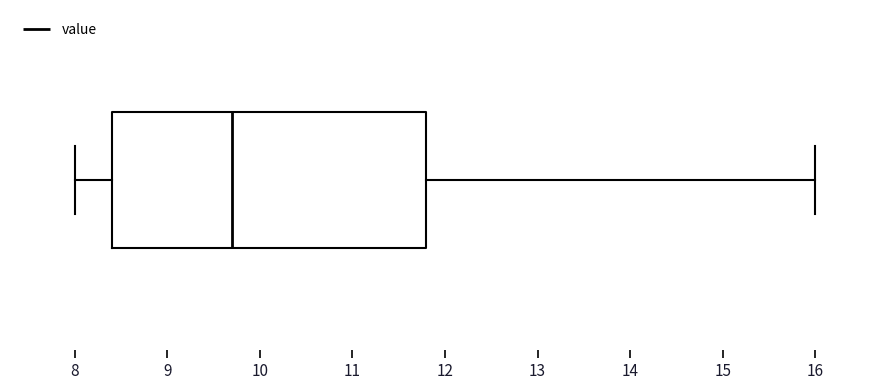

Read this box plot against the x-axis: the position of the median line, the range covered by the box, and the ends of both whiskers. The values are not printed on the chart, so give them approximately, as read against the axis.

median 9.7, box 8.4 to 11.8, whiskers 8.0 to 16.0